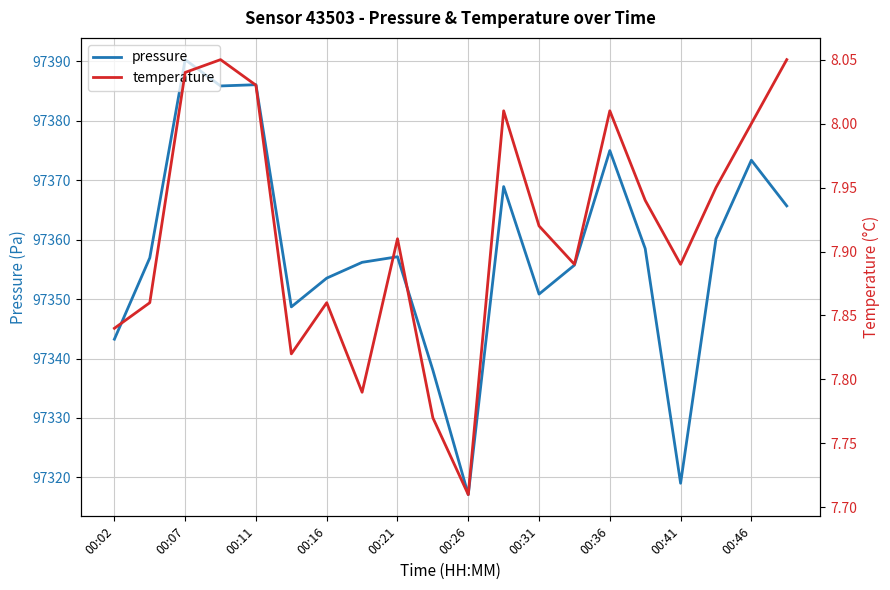

Which category has the lowest value in the pressure series?

00:26